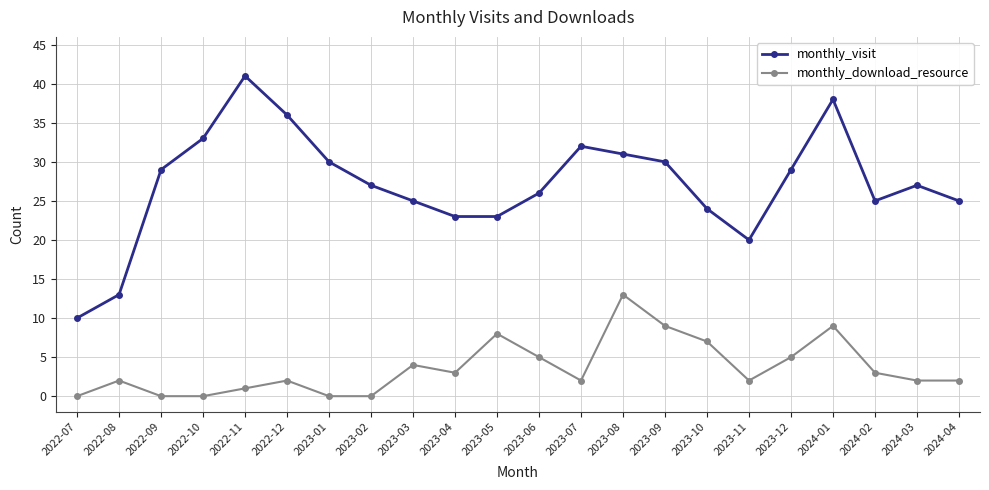

What is the sum of the monthly_visit values at 2022-08 and 2024-03?

40